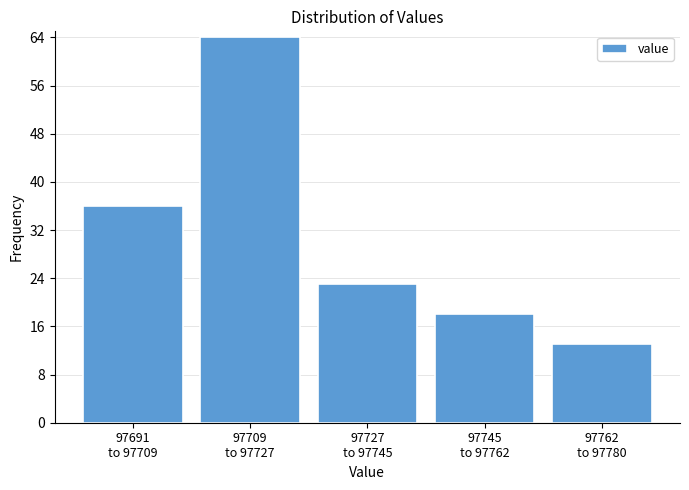

Reading left to right, transcribe all the data shown in this chart.

36	64	23	18	13